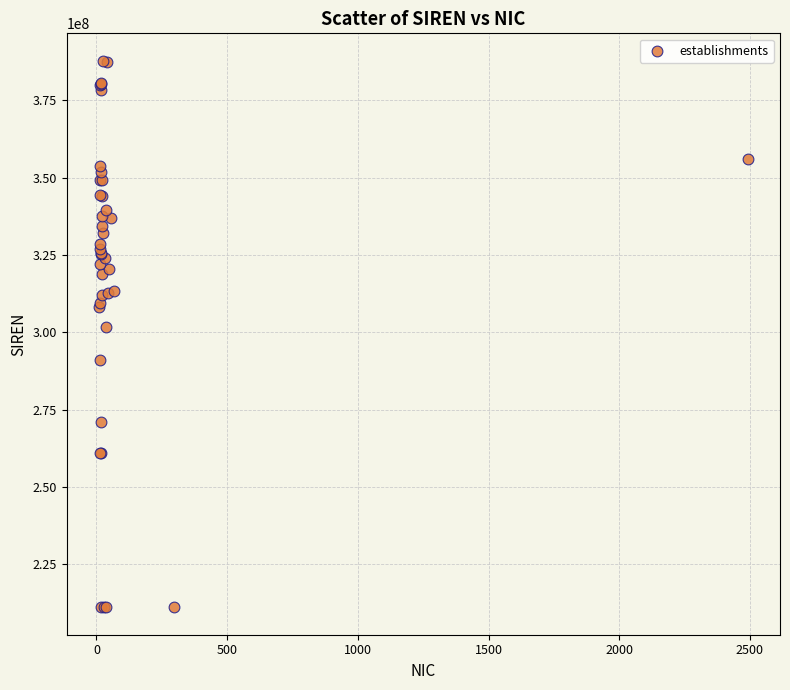

What Y value in the scatter plot is closest to 299439503?

301775375